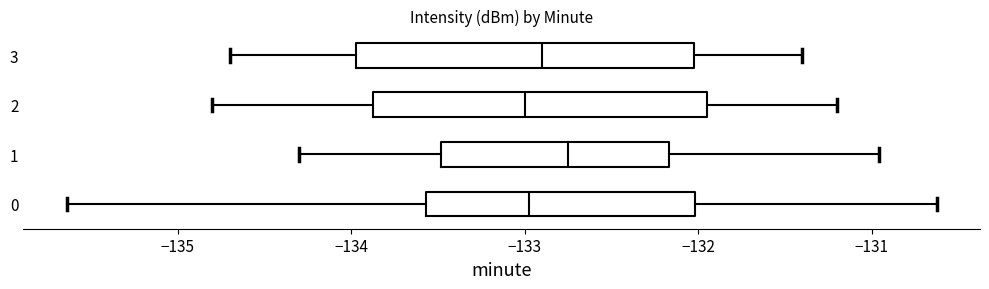

Where does the median line of the box at y = 2 sit on the x-axis? The values are not printed on the chart, so give them approximately, as read against the axis.

-133.0